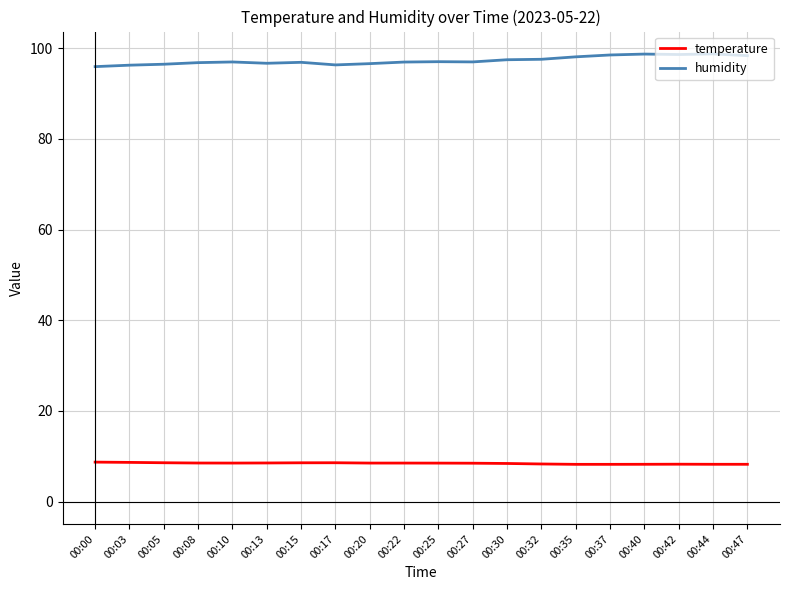

Is the value of humidity at 00:25 greater than the value of temperature at 00:03?

Yes